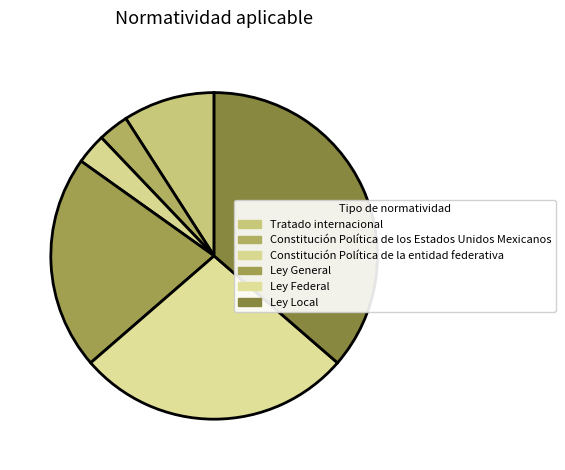

What portion of the pie excludes Constitución Política de la entidad federativa?

97.0%